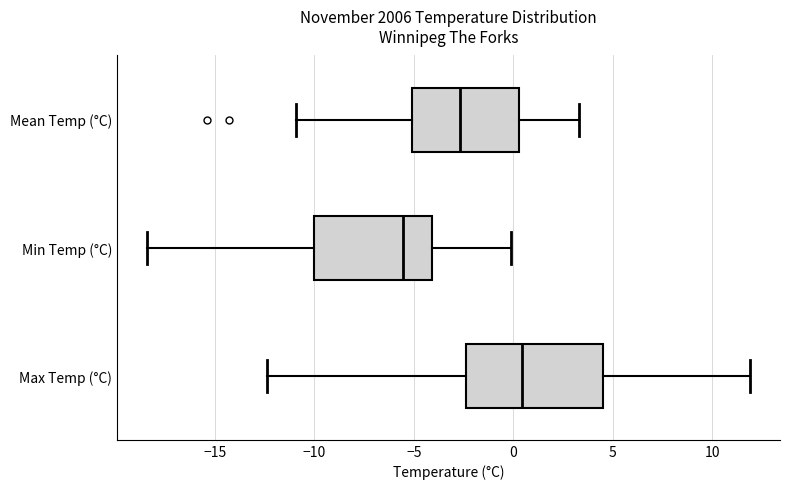

Which box has the furthest to the right median line?

Max Temp (°C)